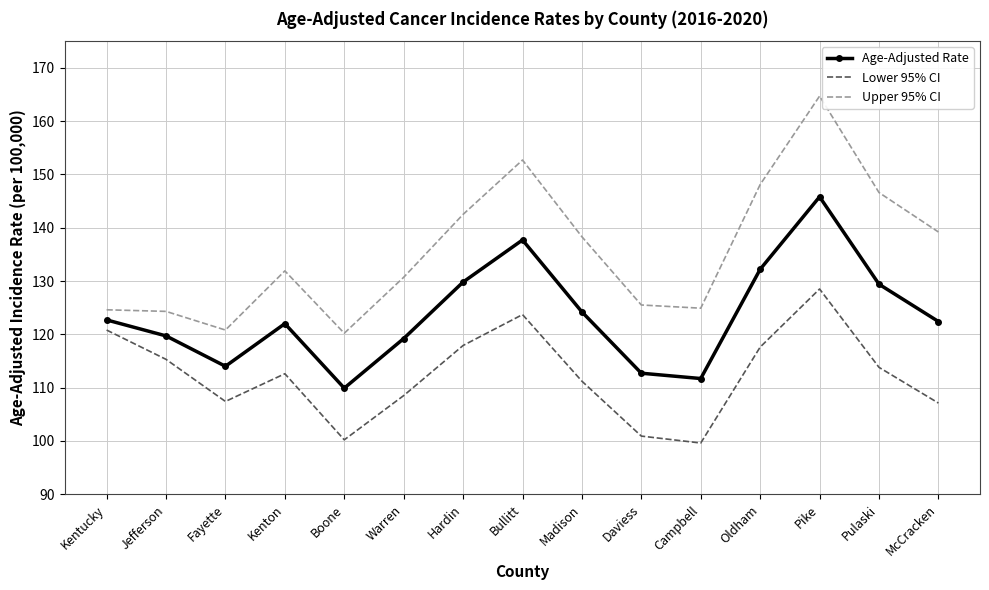

Rank the series at Kenton from highest to lowest value.

Upper 95% CI, Age-Adjusted Rate, Lower 95% CI